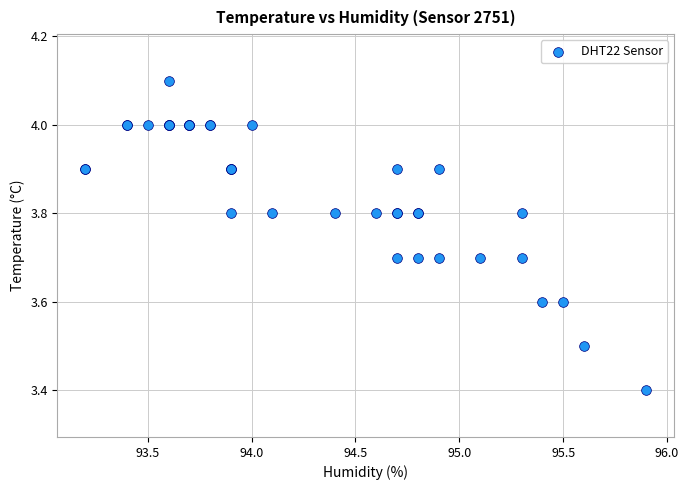

What Y value in the scatter plot is closest to 3?

3.4